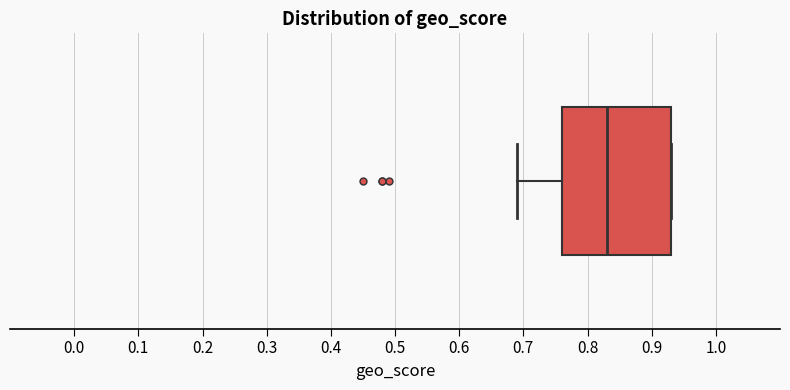

Transcribe this box plot: give where the median line is, the range the box spans, and where the two whiskers end, as read against the x-axis. The values are not printed on the chart, so give them approximately, as read against the axis.

median 0.83, box 0.76 to 0.93, whiskers 0.69 to 0.93